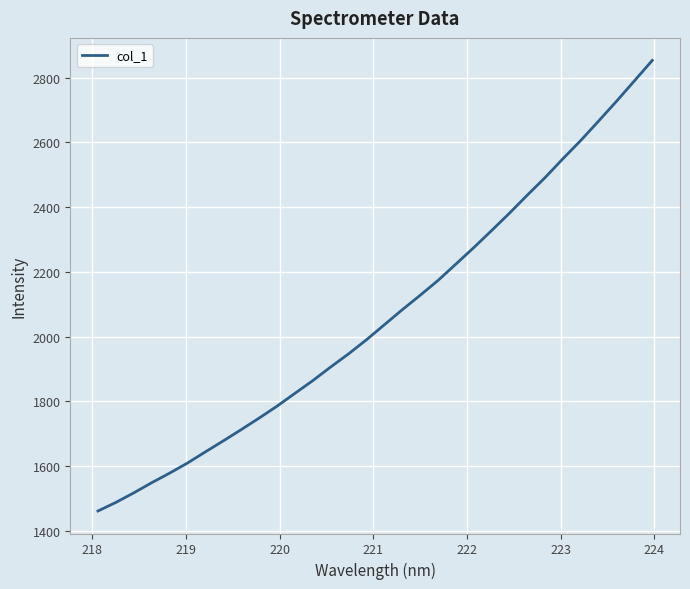

What is the average value?

2064.3